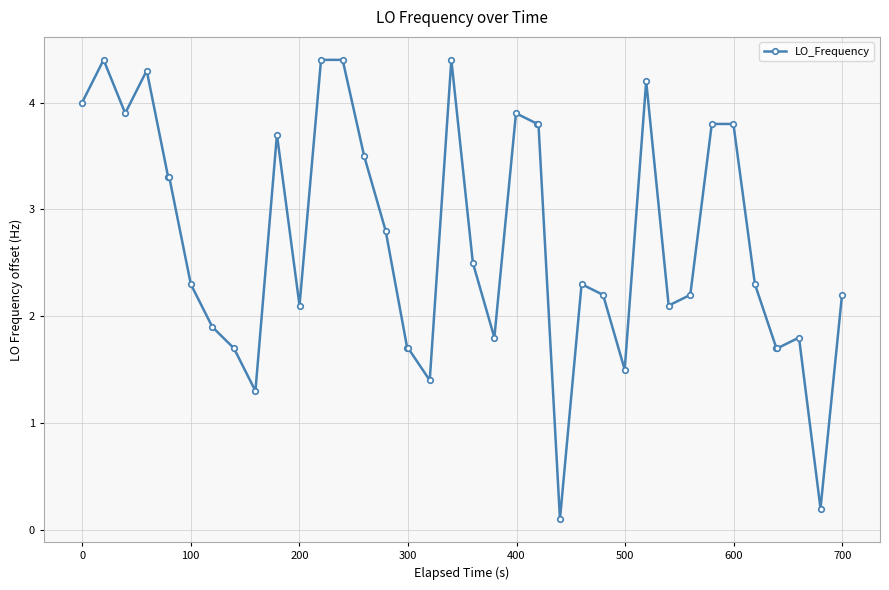

What is the difference between the maximum and minimum values?

4.3